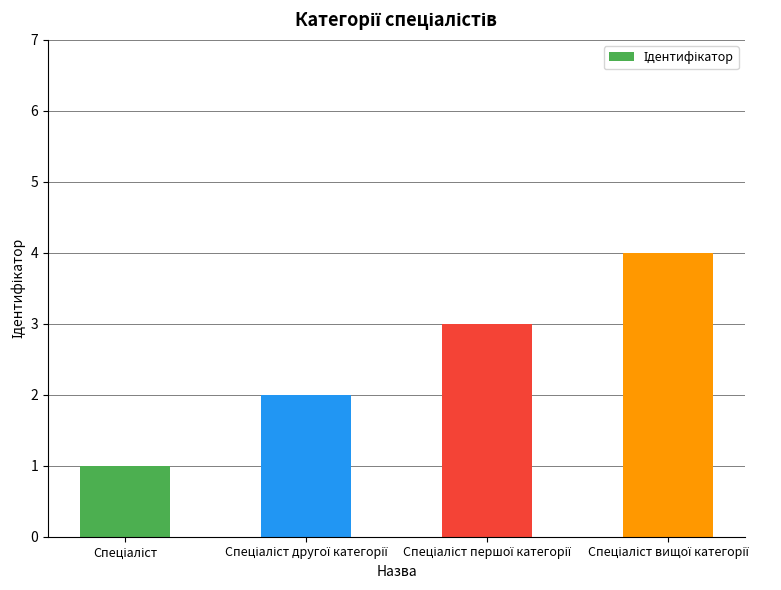

What is the sum of all values?

10